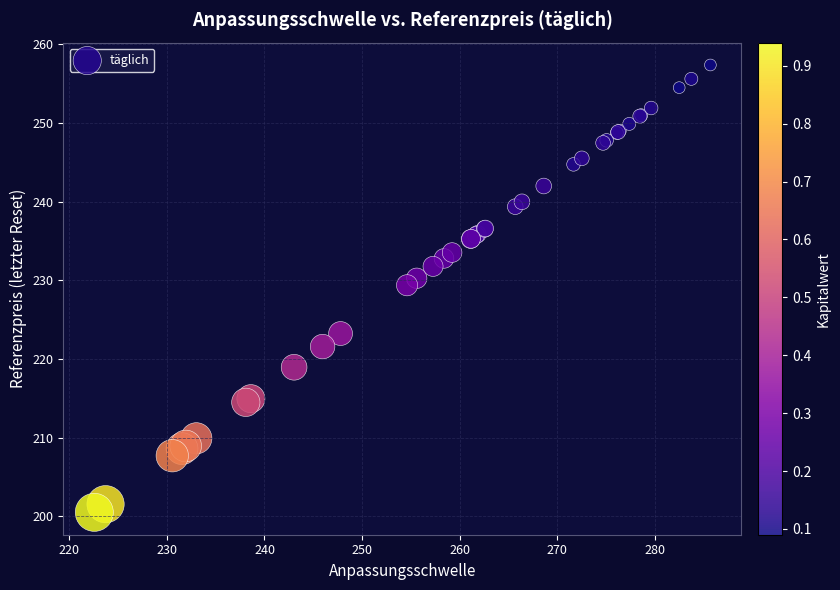

What Y value in the scatter plot is closest to 228?

229.4